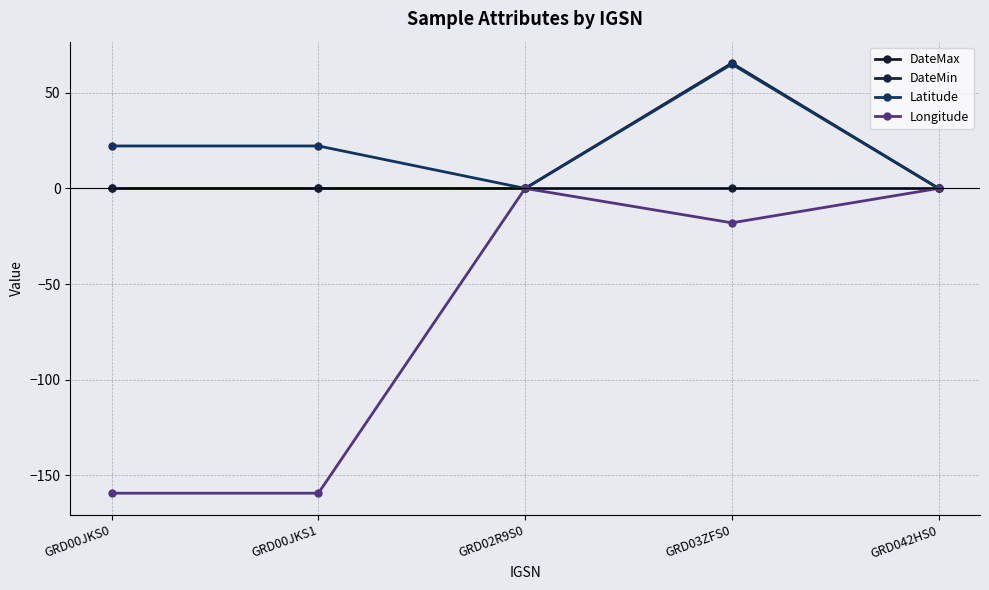

Is it true that Longitude equals -159.4 at GRD00JKS0?

True